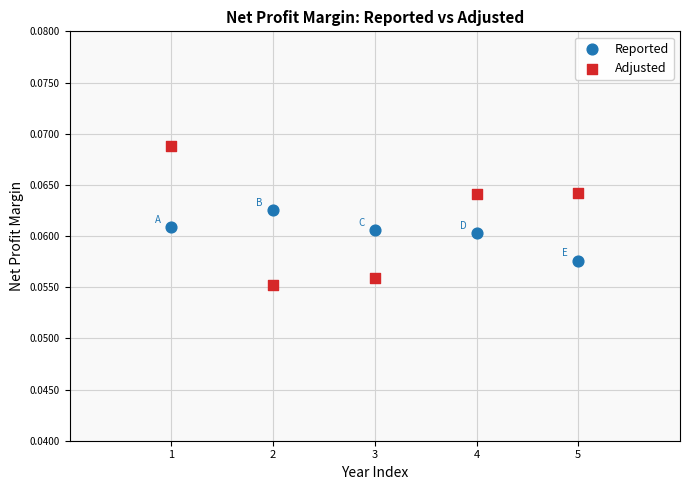

What are all the series names shown in the legend?

Reported, Adjusted